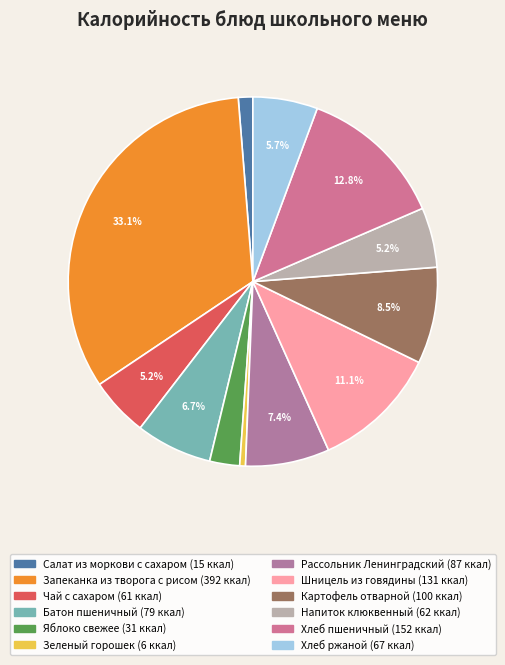

What percentage is the Зеленый горошек slice, to the nearest percent?

1%